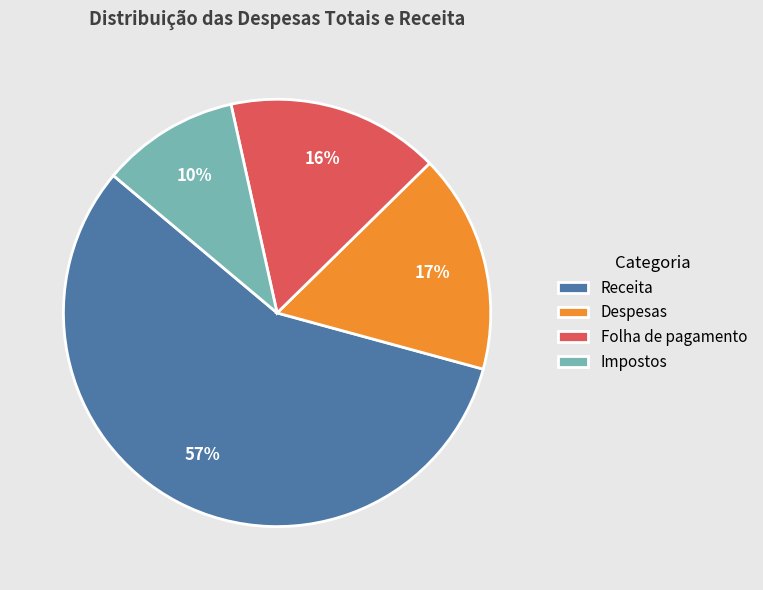

How many slices are in this pie chart?

4